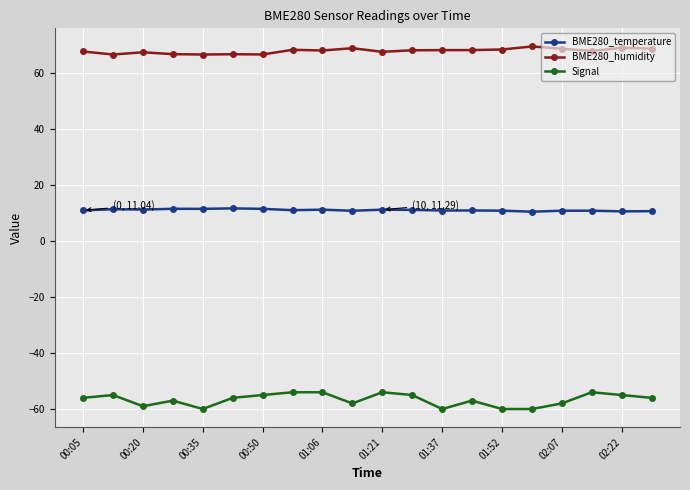

How many data points does each series have?

20